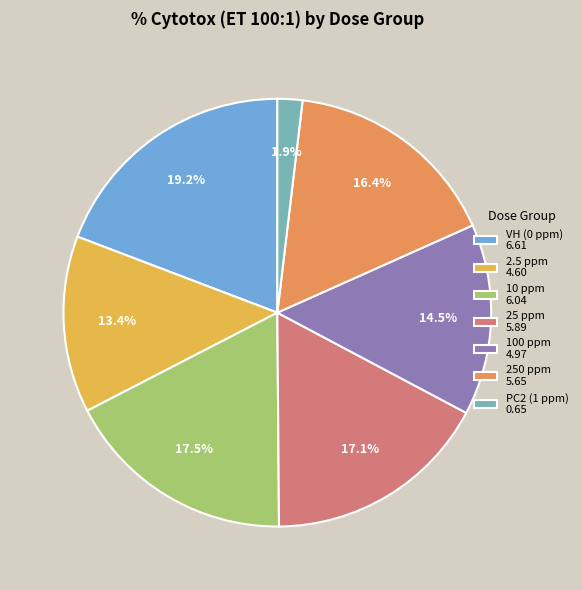

To the nearest percent, what is the difference between the largest and smallest slice percentages?

17%